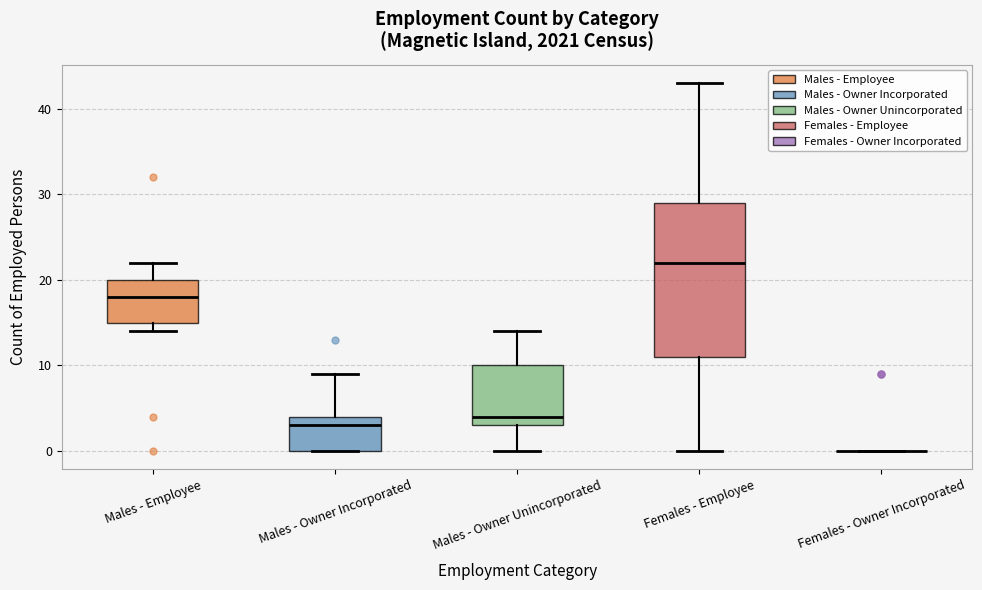

Which box is the tallest, from its lower edge to its upper edge?

Females - Employee